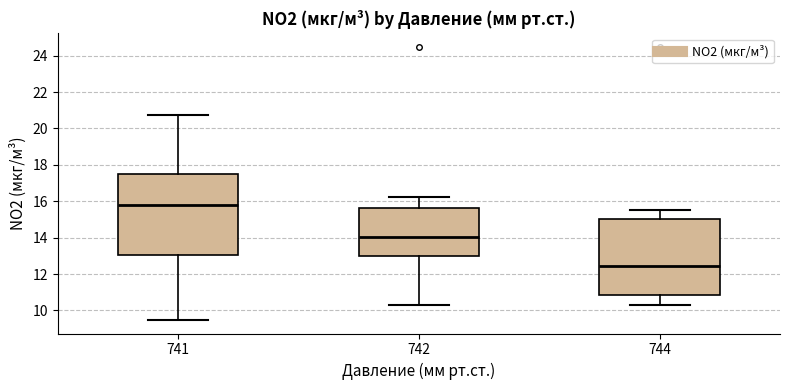

Where does the lower whisker of the box at x = 741 end on the y-axis? The values are not printed on the chart, so give them approximately, as read against the axis.

9.4